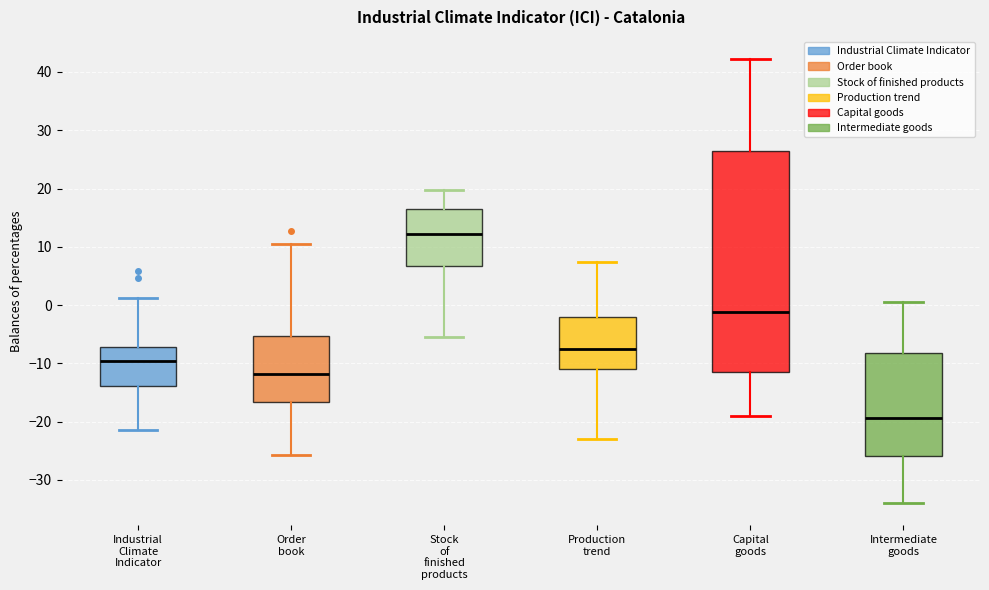

Which box has the highest median line?

Stock of finished products